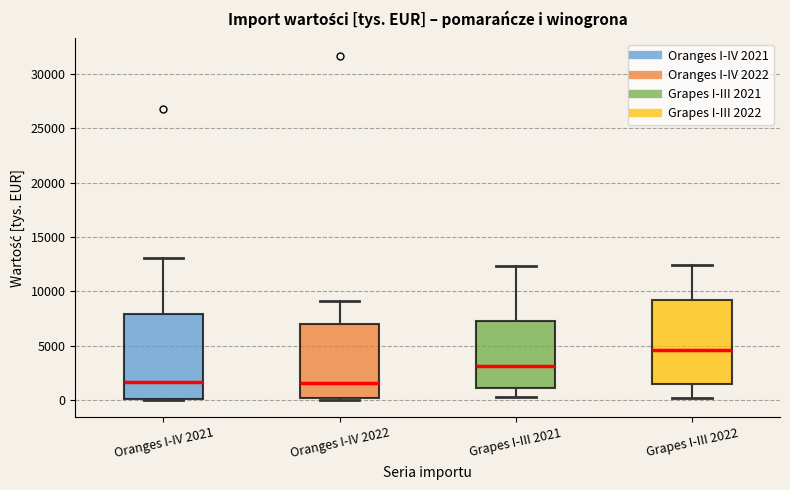

Reading left to right, read every box against the y-axis: the position of its median line, the range the box covers, and the ends of its whiskers. The values are not printed on the chart, so give them approximately, as read against the axis.

Oranges I-IV 2021: median 1500, box 0 to 8000, whiskers 0 to 13000
Oranges I-IV 2022: median 1500, box 0 to 7000, whiskers 0 to 9000
Grapes I-III 2021: median 3000, box 1000 to 7500, whiskers 0 to 12500
Grapes I-III 2022: median 4500, box 1500 to 9000, whiskers 0 to 12500